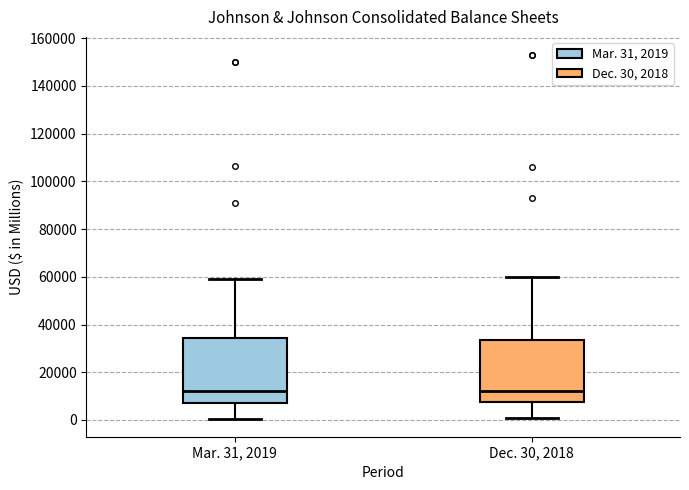

Reading left to right, read every box against the y-axis: the position of its median line, the range the box covers, and the ends of its whiskers. The values are not printed on the chart, so give them approximately, as read against the axis.

Mar. 31, 2019: median 12000, box 8000 to 34000, whiskers 0 to 58000
Dec. 30, 2018: median 12000, box 8000 to 34000, whiskers 0 to 60000